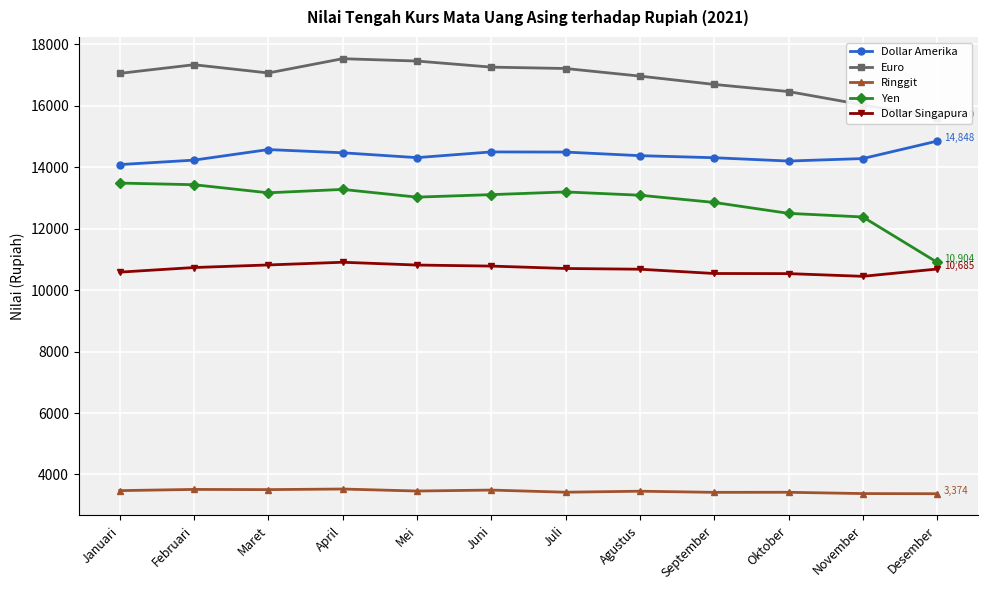

At which label does Euro reach its peak?

April